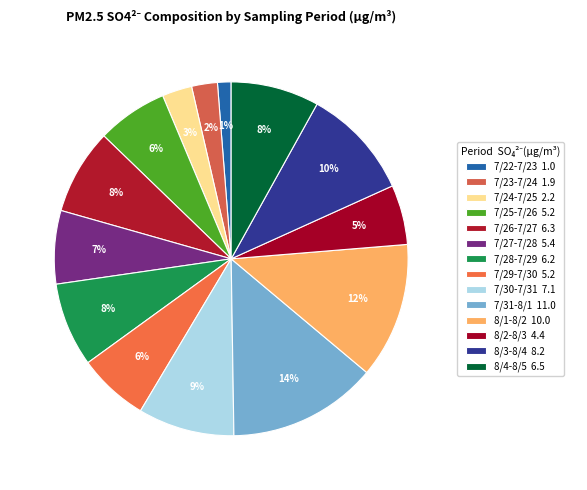

To the nearest percent, what portion does 7/30-7/31 represent?

9%